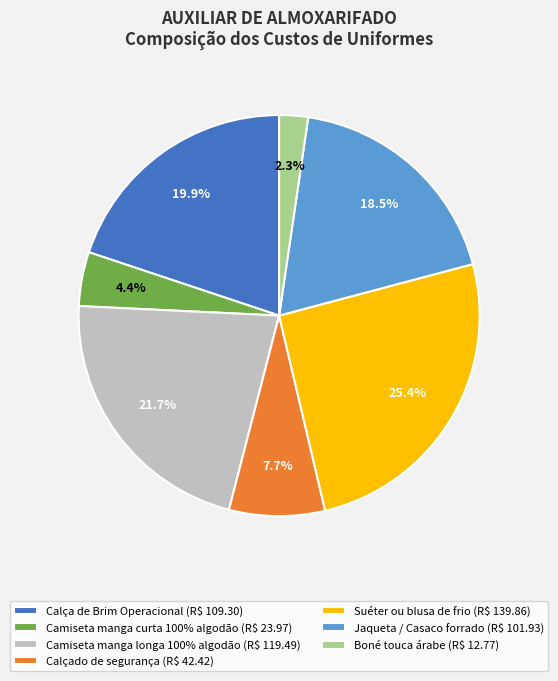

How many slices are in this pie chart?

7